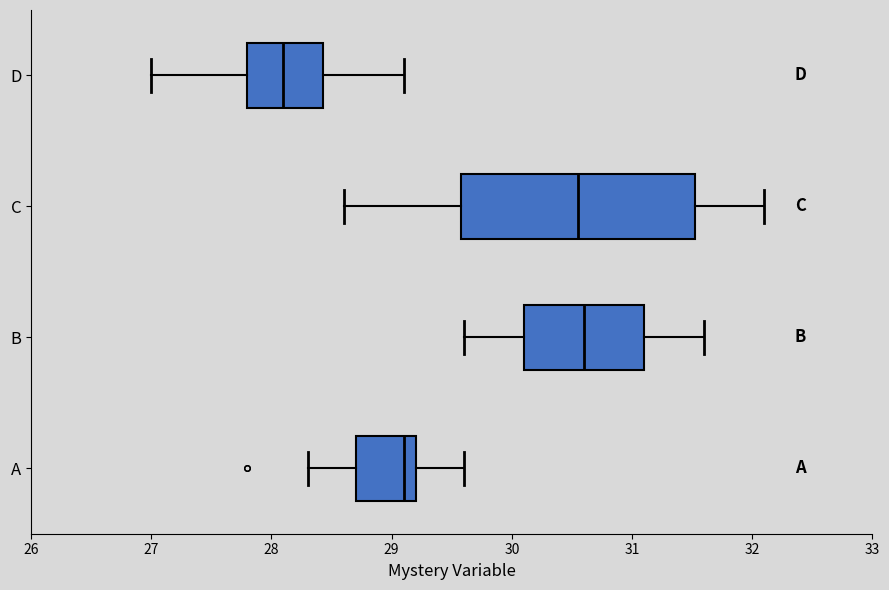

Reading bottom to top, transcribe this box plot: for each box, give where its median line is, the range the box spans, and where its two whiskers end, as read against the x-axis. The values are not printed on the chart, so give them approximately, as read against the axis.

A: median 29.1, box 28.7 to 29.2, whiskers 28.3 to 29.6
B: median 30.6, box 30.1 to 31.1, whiskers 29.6 to 31.6
C: median 30.6, box 29.6 to 31.5, whiskers 28.6 to 32.1
D: median 28.1, box 27.8 to 28.4, whiskers 27.0 to 29.1